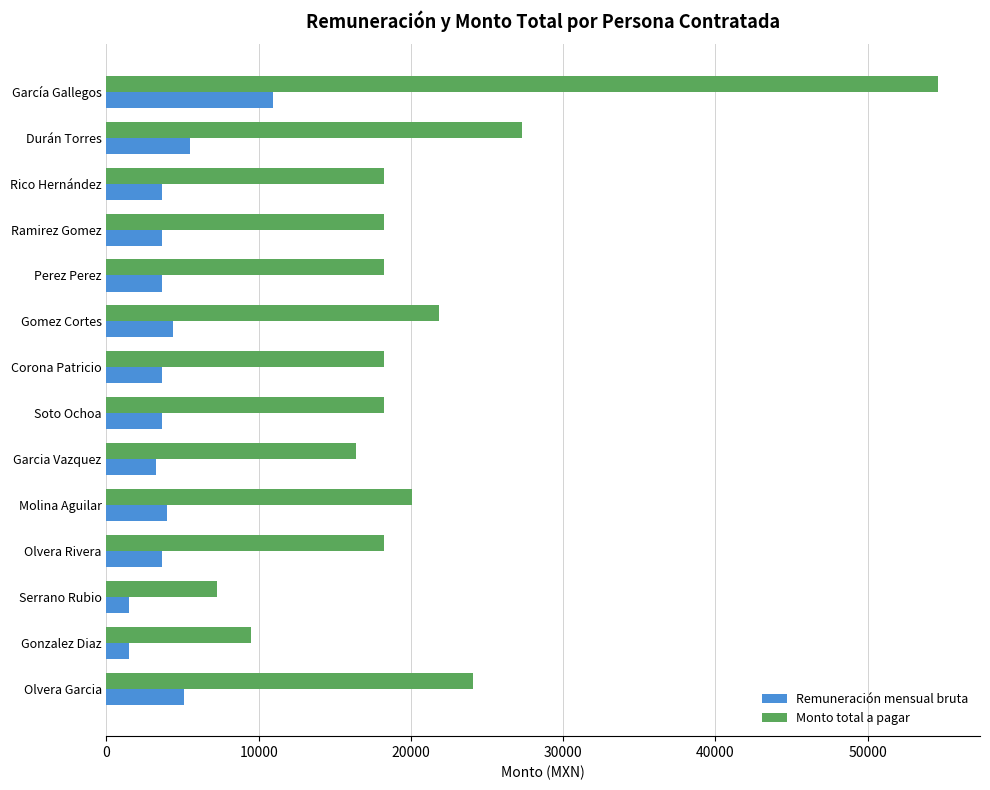

What is the sum of all Monto total a pagar values?

290347.1